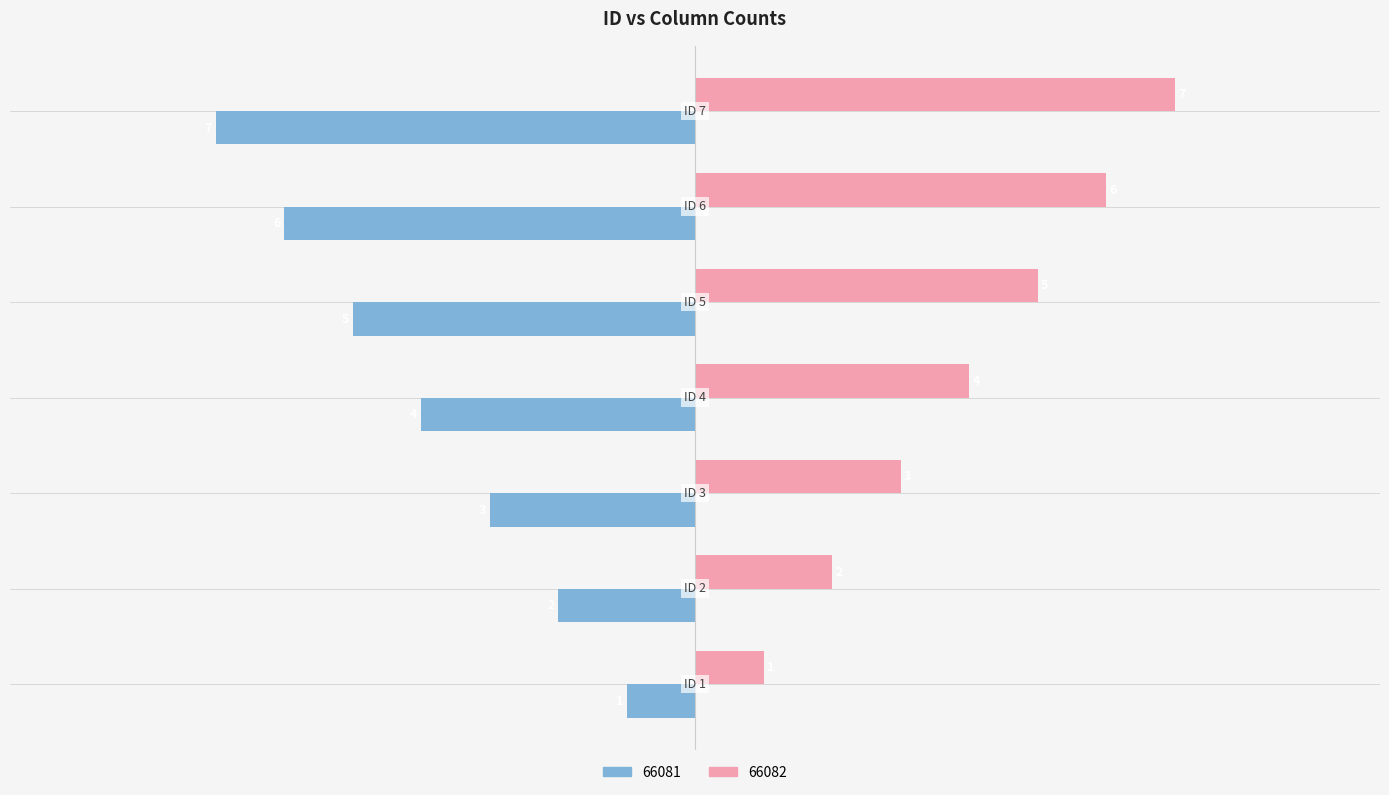

Count the 66081 values in the range -6 to -2.

5